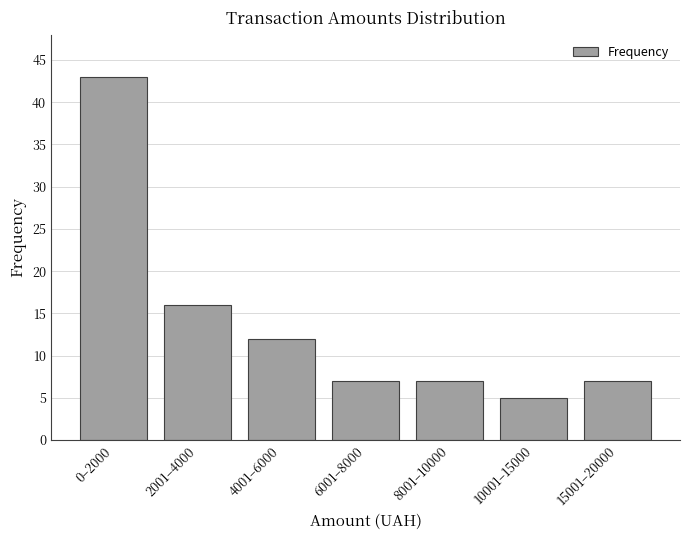

Reading left to right, list all the values displayed in this chart.

43	16	12	7	7	5	7